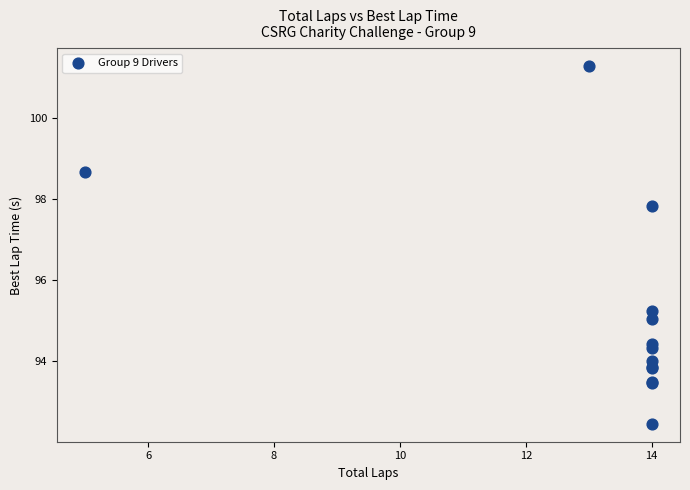

What Y value in the scatter plot is closest to 96?

95.2